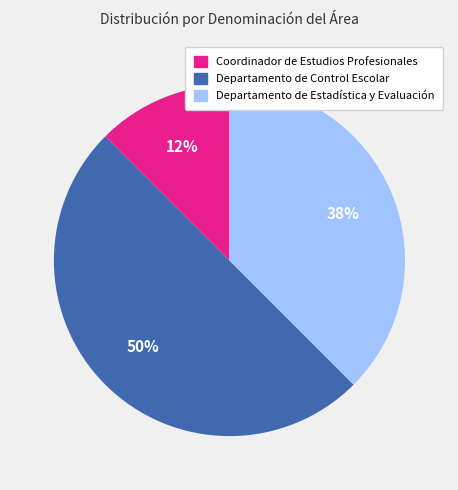

Does Coordinador de Estudios Profesionales represent more than half of the total?

No